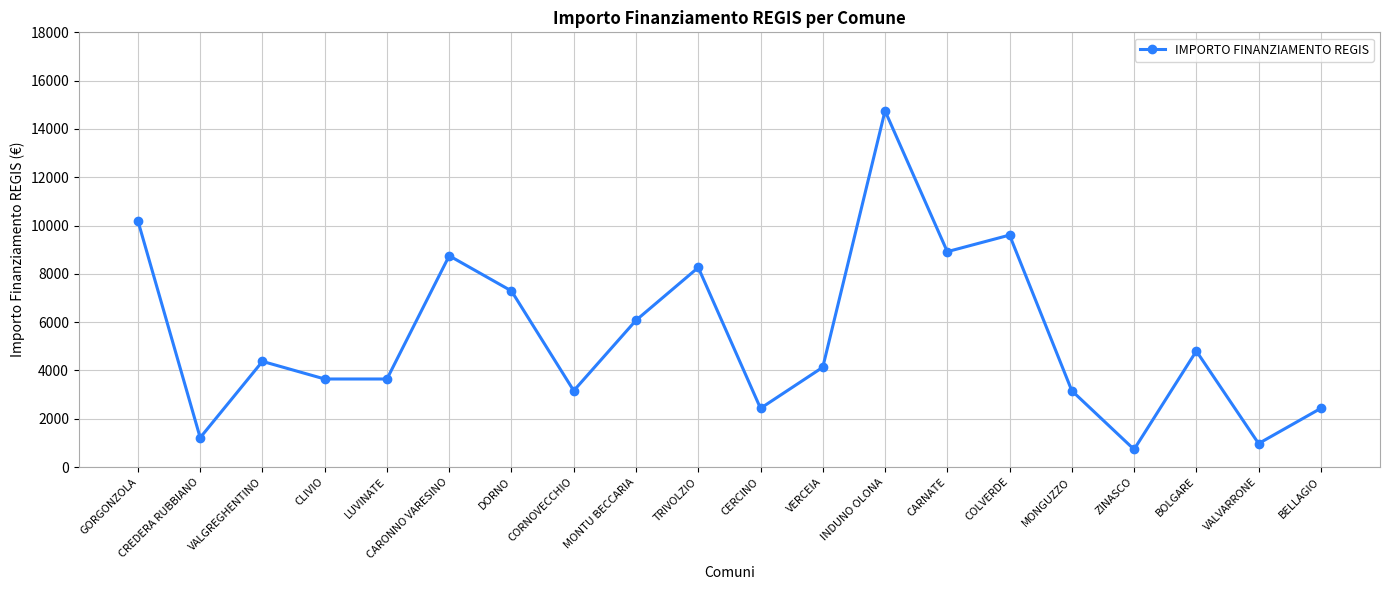

True or false: the data shows 5248 at CARONNO VARESINO.

False